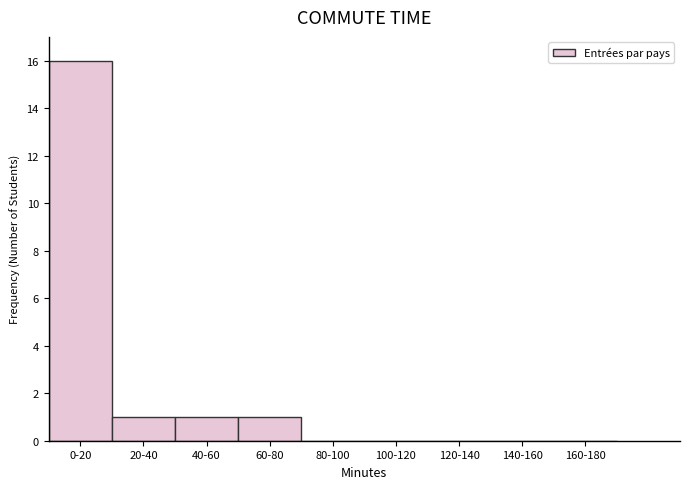

Reading left to right, extract all data points from this chart.

0-20=16	20-40=1	40-60=1	60-80=1	80-100=0	100-120=0	120-140=0	140-160=0	160-180=0